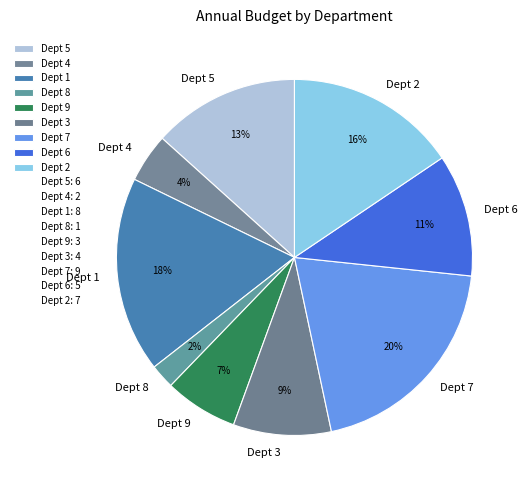

Combined, do Dept 6 and Dept 7 account for over 50%?

No